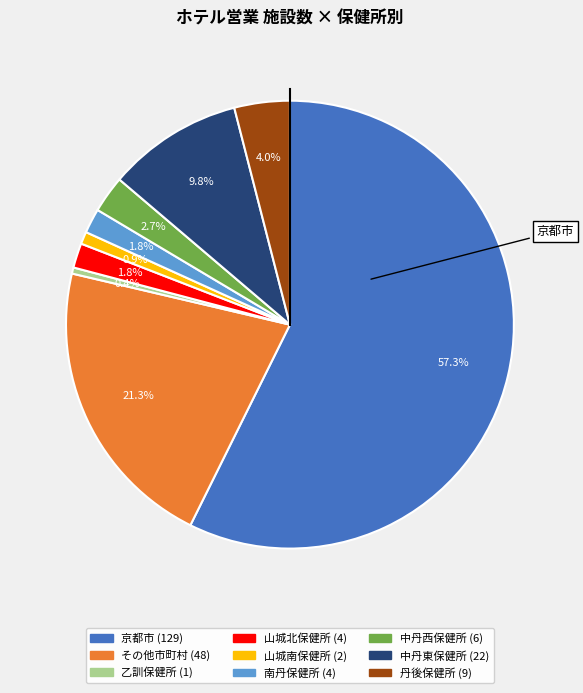

What percentage is NOT represented by 丹後保健所?

96.0%